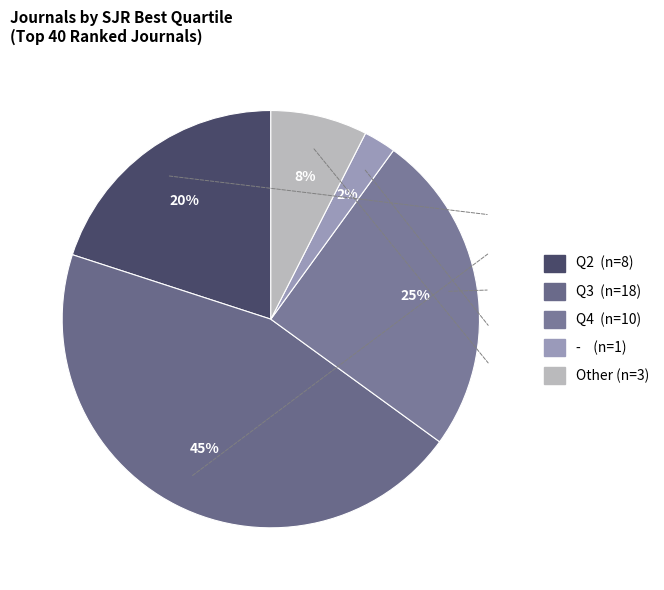

To the nearest percent, what percentage of the pie is Other?

8%